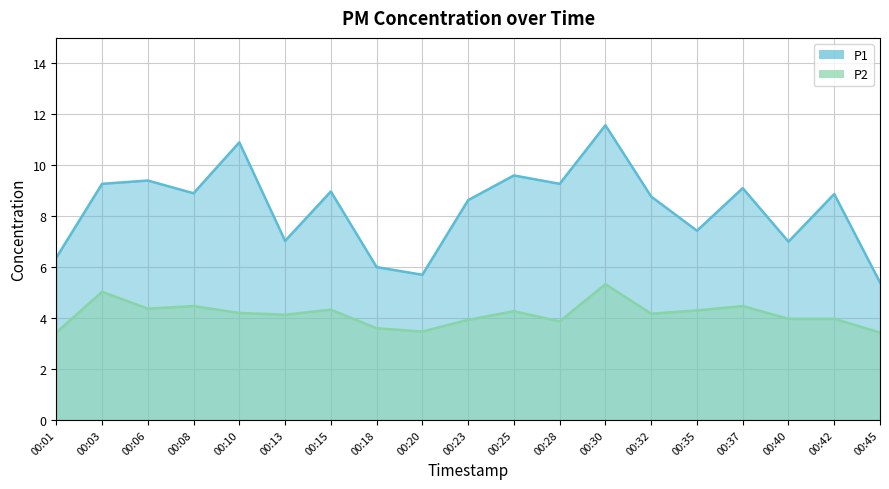

True or false: P2 and P1 cross at least once.

False